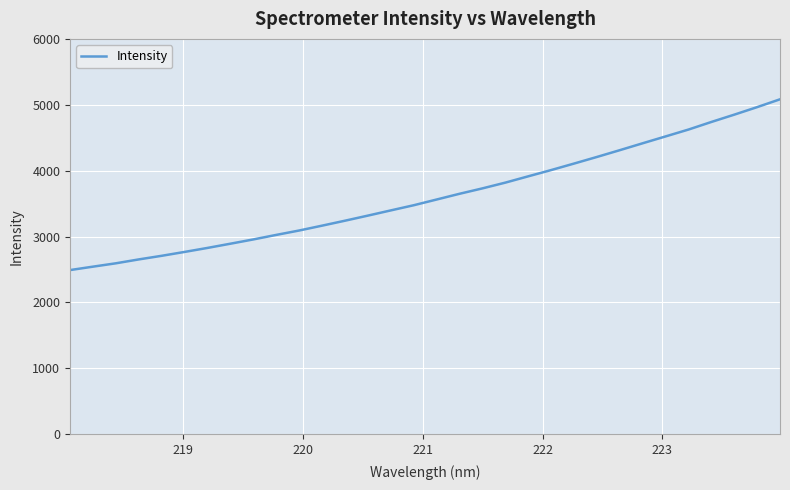

What is the greatest value displayed?

5083.1